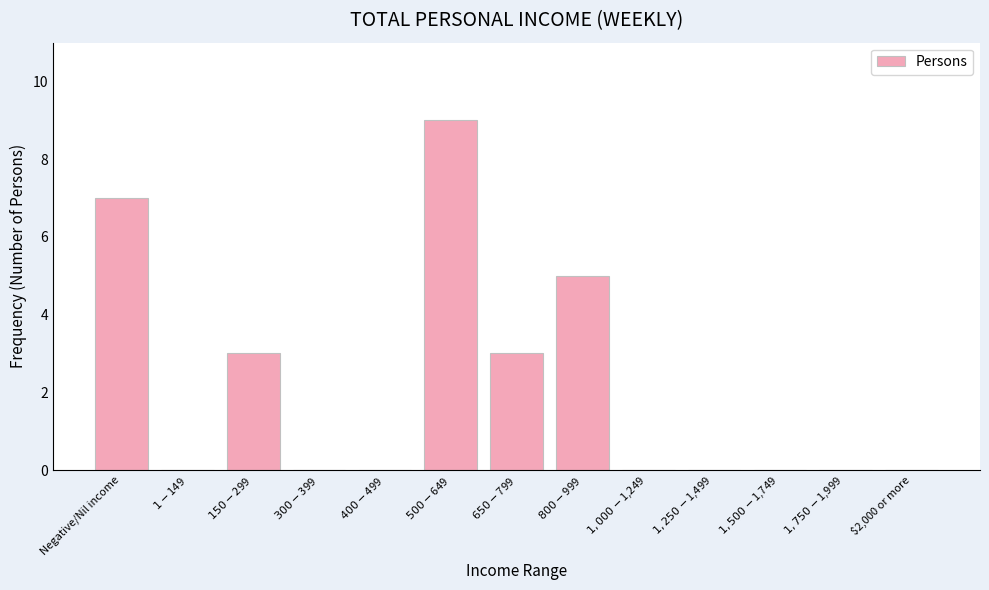

What is the maximum value shown in the chart?

9